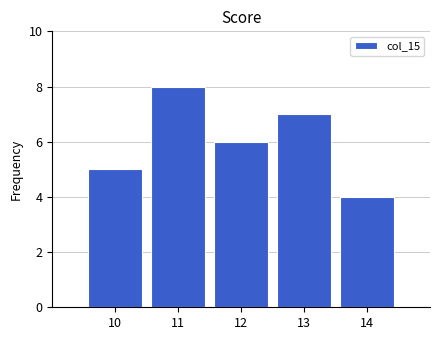

Reading left to right, transcribe all the data shown in this chart.

10=5	11=8	12=6	13=7	14=4